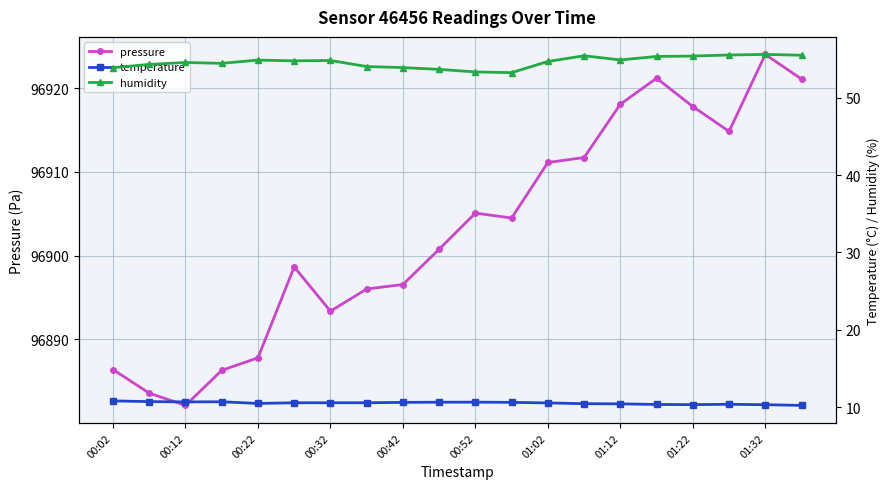

Which category has the lowest value in the pressure series?

00:12